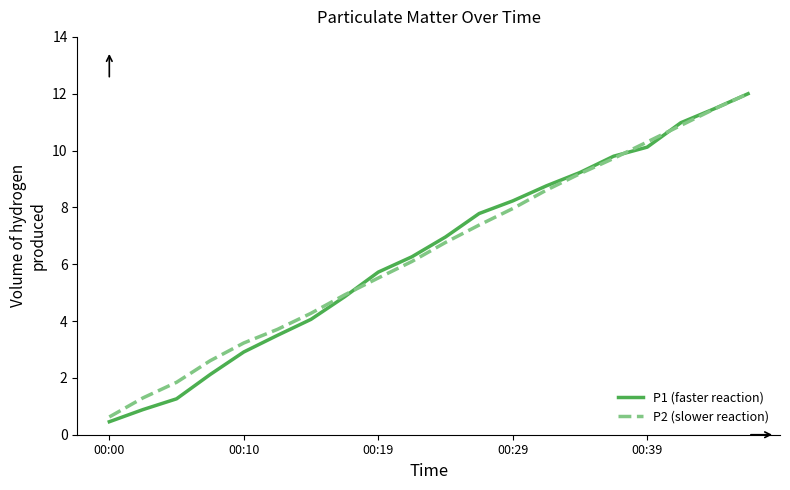

What is the smallest value displayed?

0.5